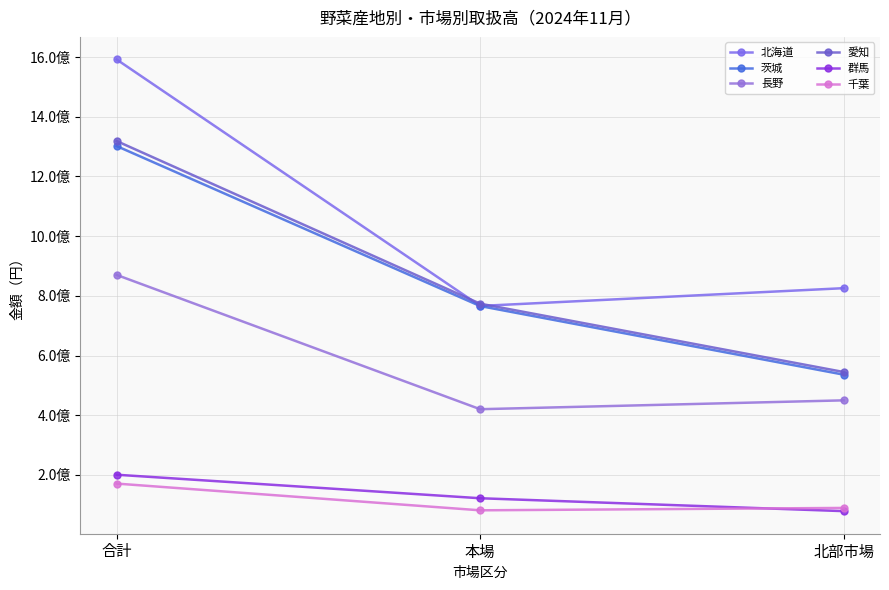

What is the total value across all series at 本場?

2929643022